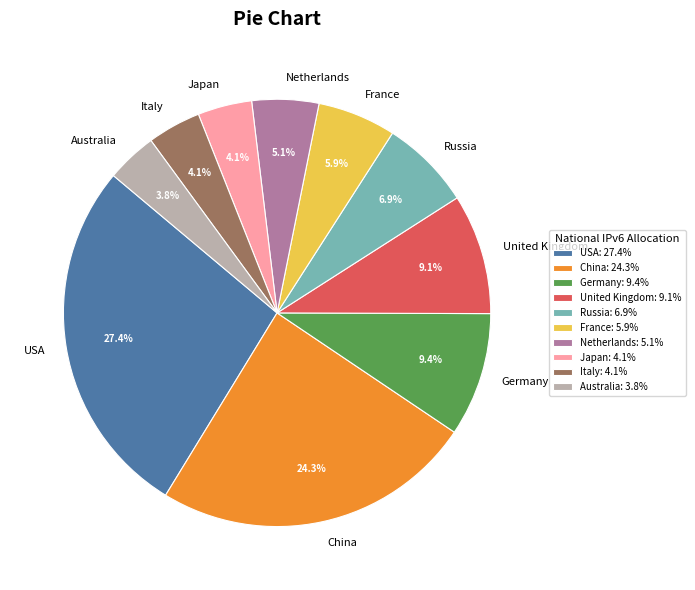

To the nearest percent, what is the average slice percentage?

10%